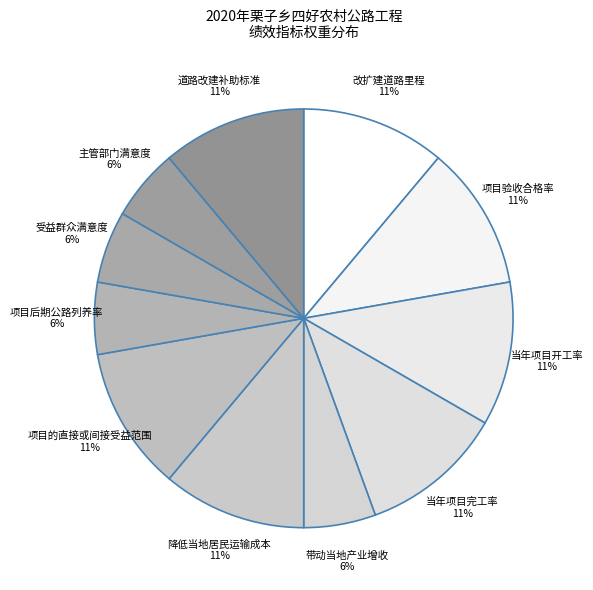

How many segments does this pie chart have?

11